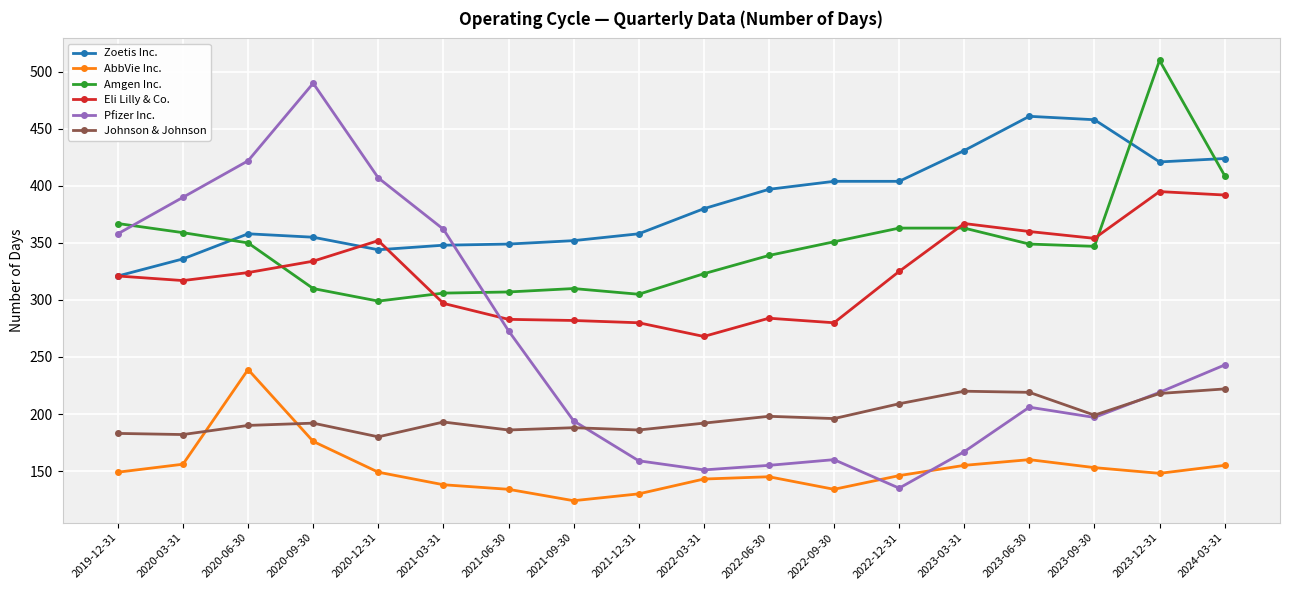

What is the value of the Amgen Inc. point at the 10th from the left?

323